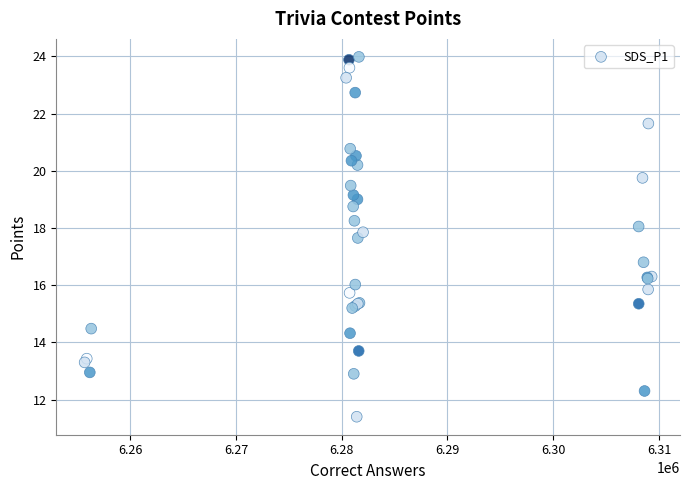

What Y value in the scatter plot is closest to 17?

16.8